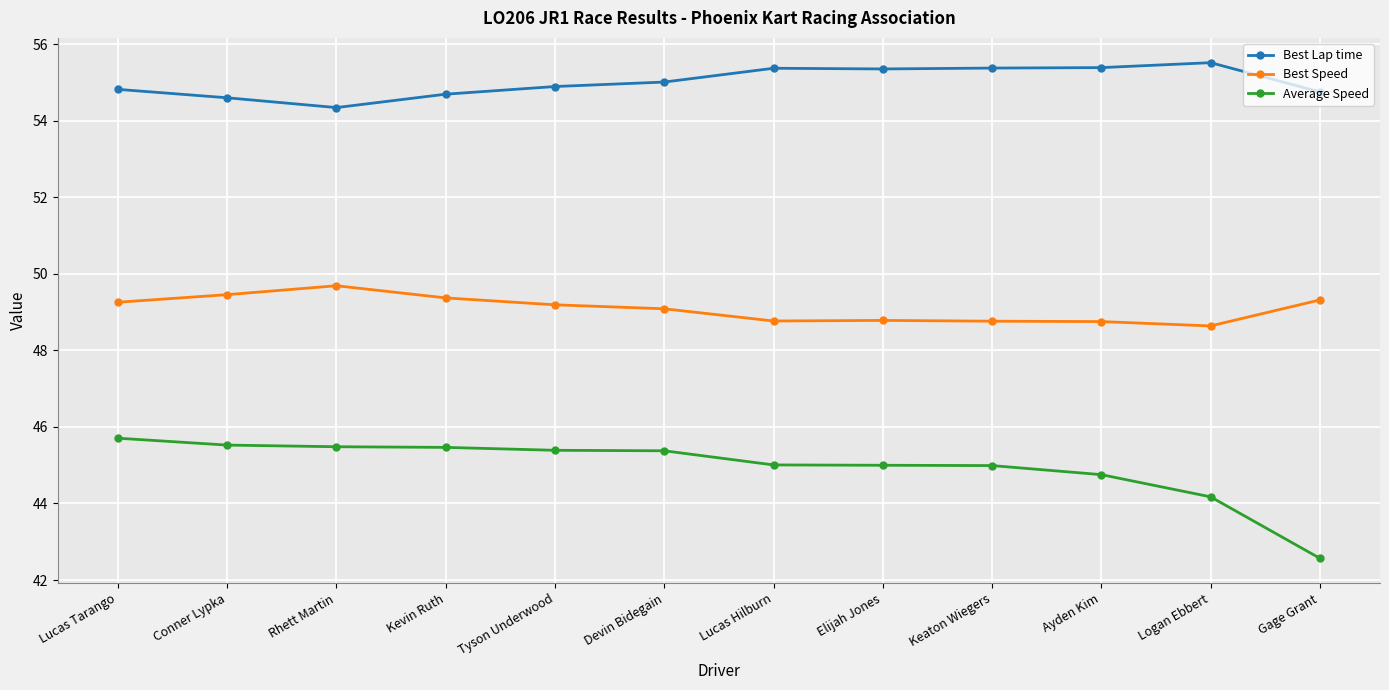

How many values in the Best Lap time series exceed 55?

6